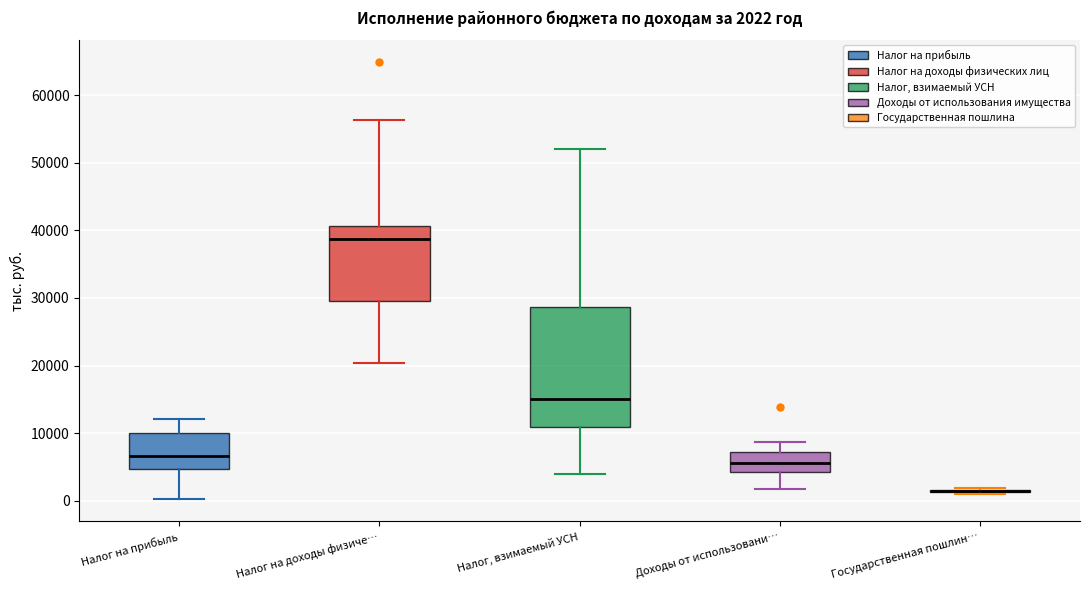

Comparing the boxes themselves (not the whiskers), which one is the tallest?

Налог, взимаемый УСН